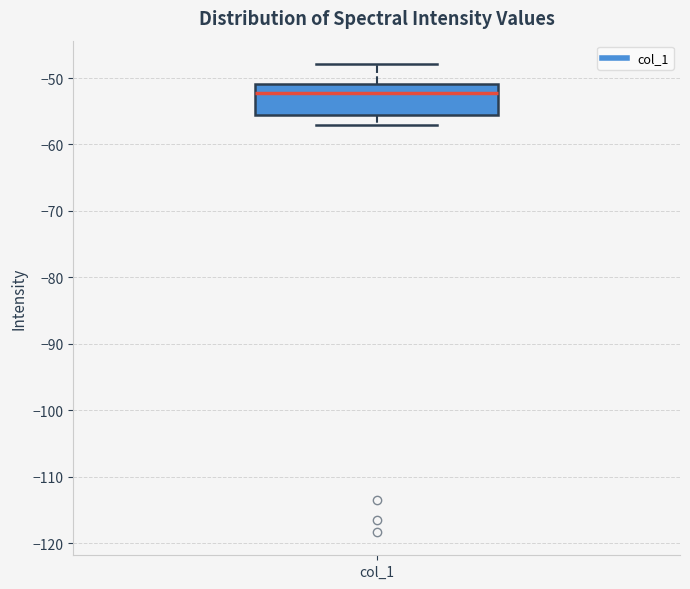

Read this box plot against the y-axis: the position of the median line, the range covered by the box, and the ends of both whiskers. The values are not printed on the chart, so give them approximately, as read against the axis.

median -52, box -56 to -51, whiskers -57 to -48